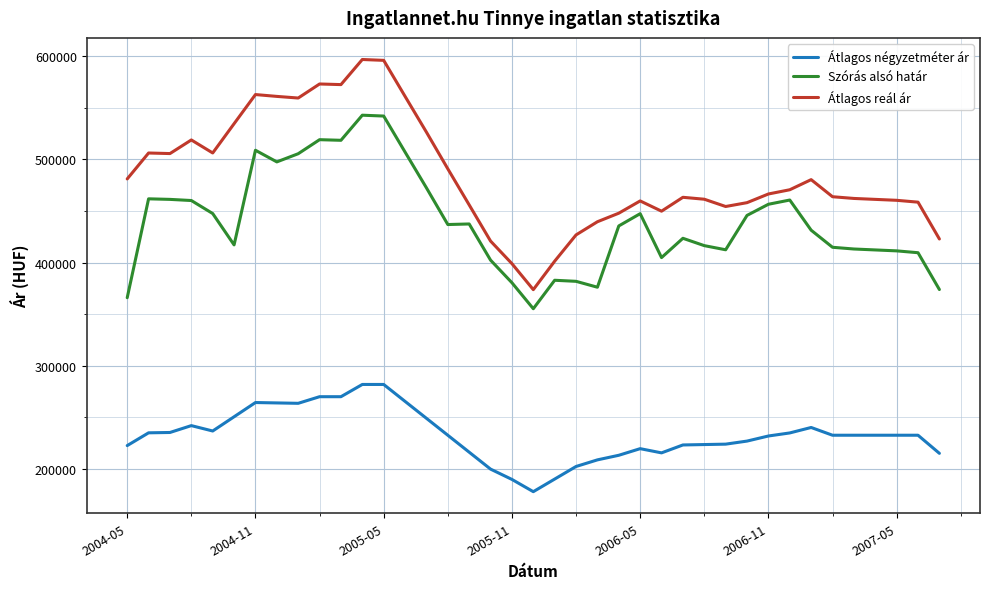

What are all the series names shown in the legend?

Átlagos négyzetméter ár, Szórás alsó határ, Átlagos reál ár